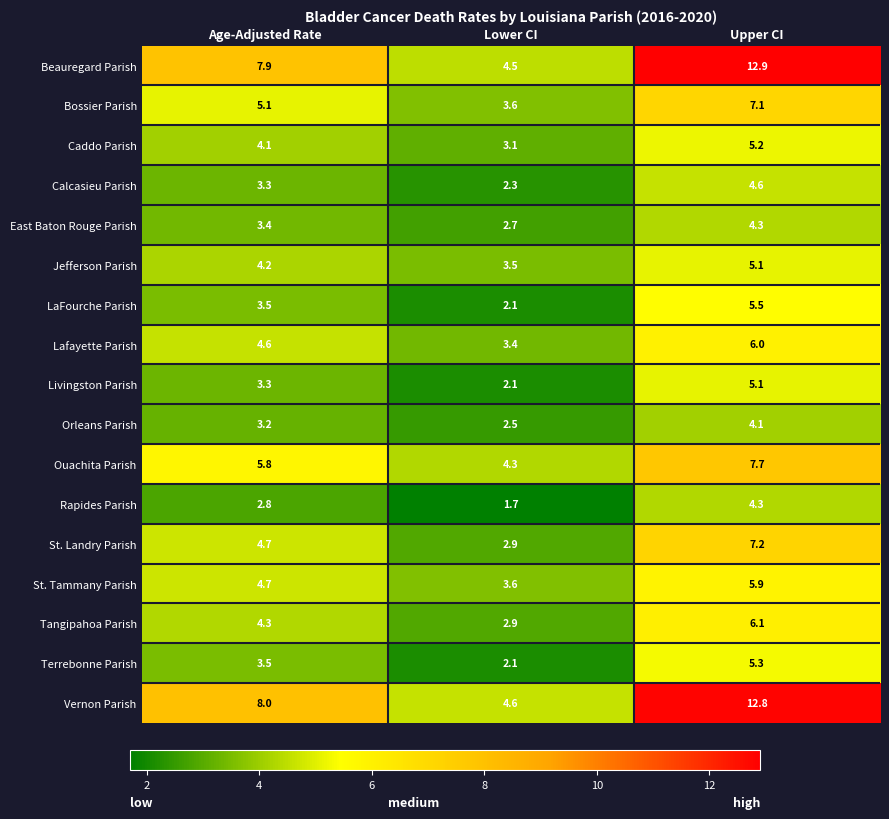

Read the Orleans Parish value at Lower CI.

2.5